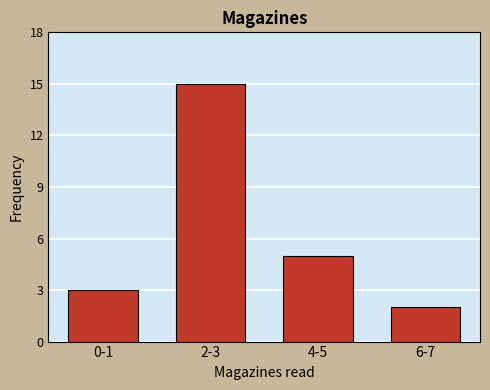

Reading left to right, extract all data points from this chart.

3	15	5	2